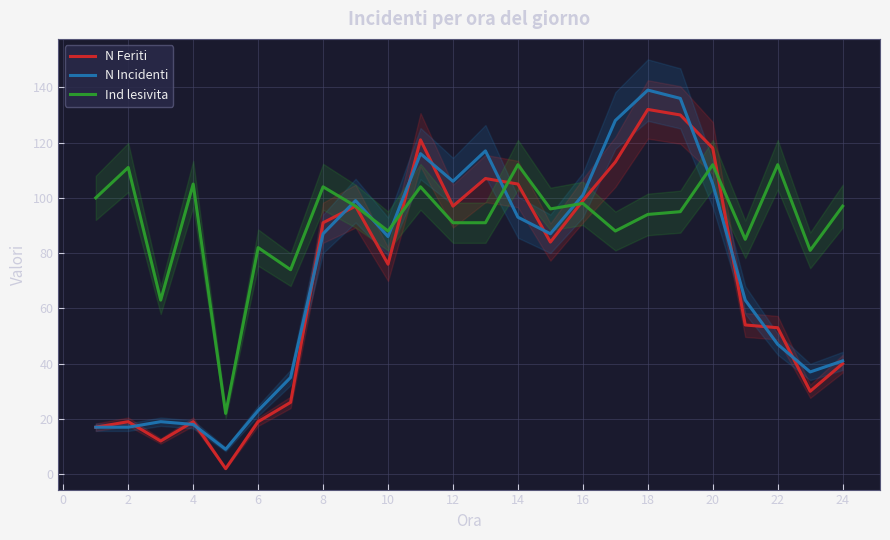

Is it true that N Incidenti equals 86 at 10?

True